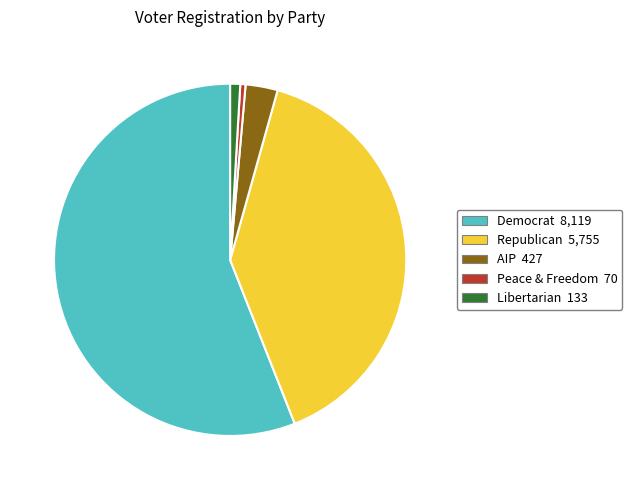

Is there any slice that represents more than half of the pie?

Yes